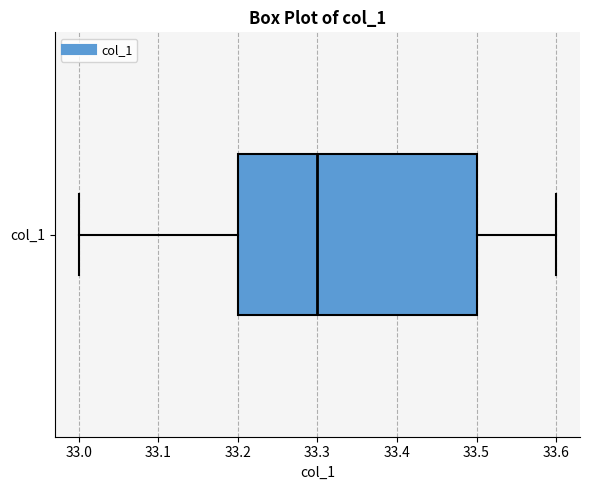

Read this box plot against the x-axis: the position of the median line, the range covered by the box, and the ends of both whiskers. The values are not printed on the chart, so give them approximately, as read against the axis.

median 33.3, box 33.2 to 33.5, whiskers 33.0 to 33.6